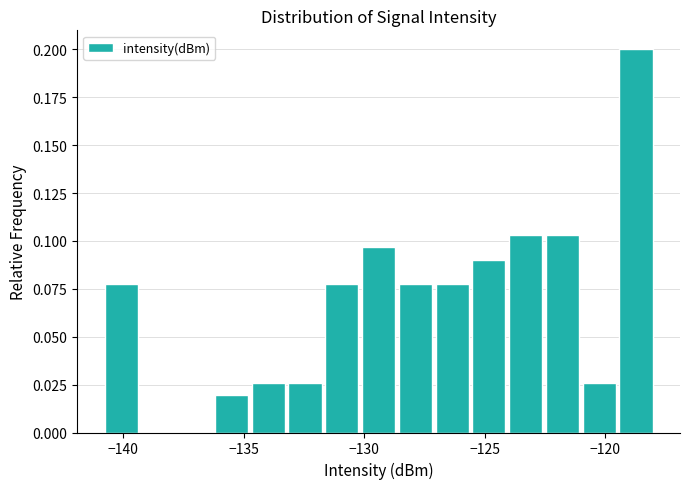

Around what value on the x-axis is the tallest bar? Give the approximate position of its centre, as read against the axis.

-118.5